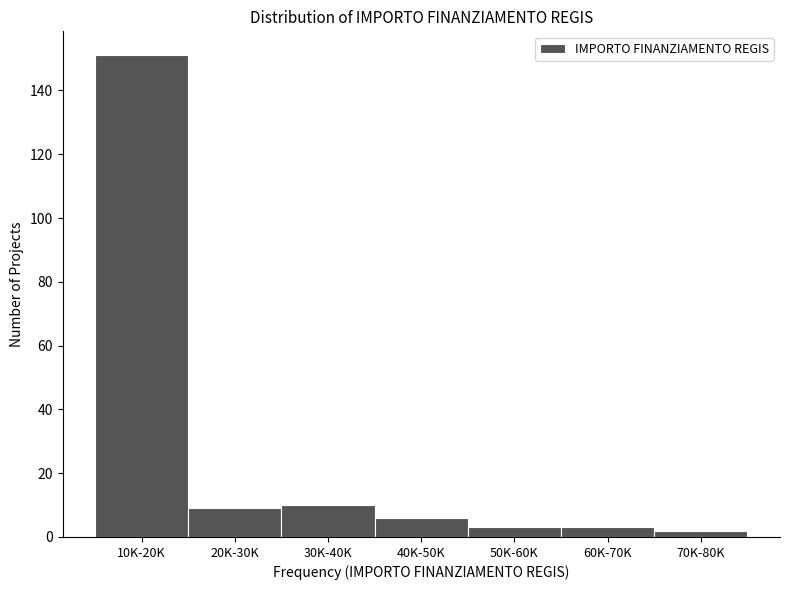

Reading left to right, extract all data points from this chart.

151	9	10	6	3	3	2